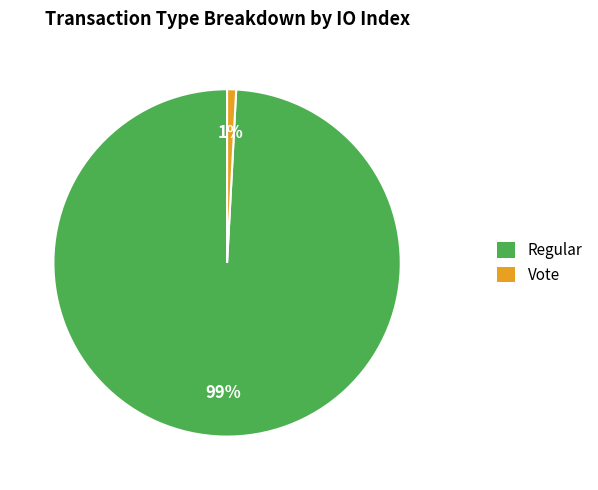

True or false: Regular accounts for 99% of the total.

True